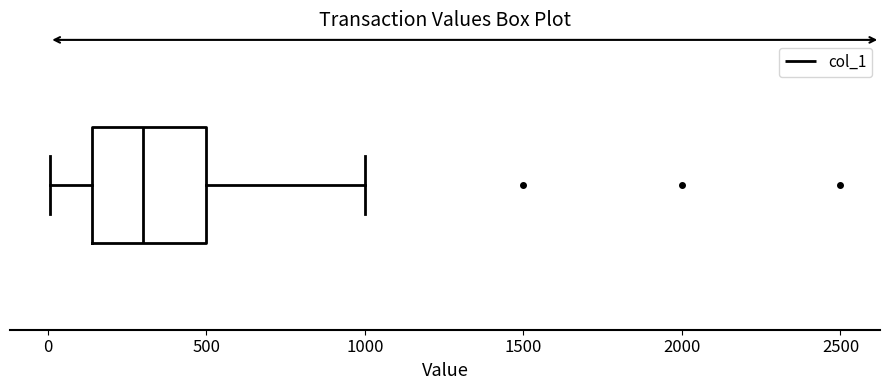

Read this box plot against the x-axis: the position of the median line, the range covered by the box, and the ends of both whiskers. The values are not printed on the chart, so give them approximately, as read against the axis.

median 300, box 150 to 500, whiskers 0 to 1000